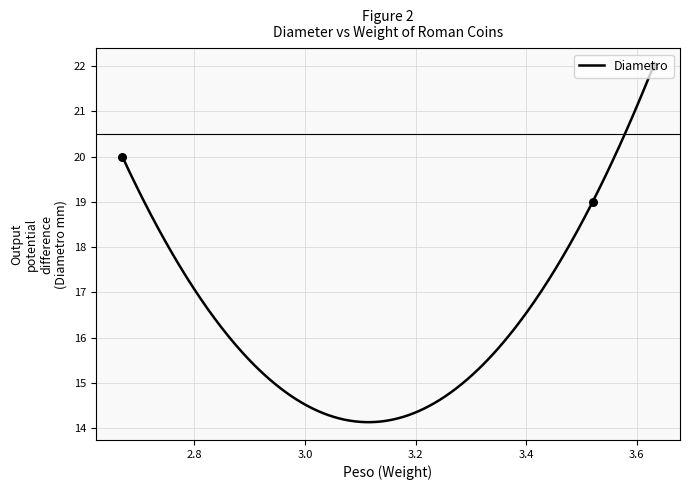

What is the minimum value for Diametro?

14.1